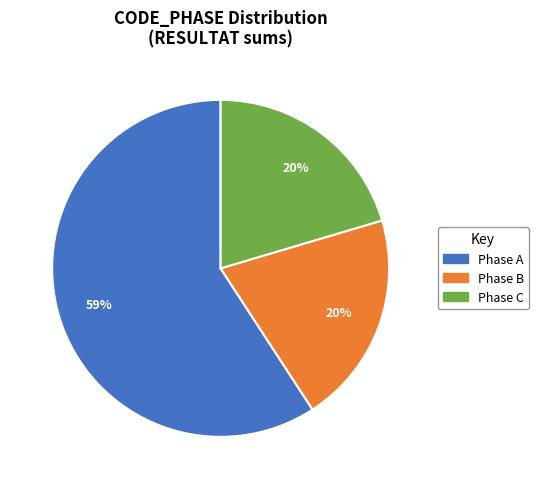

Does any single category account for the majority?

Yes